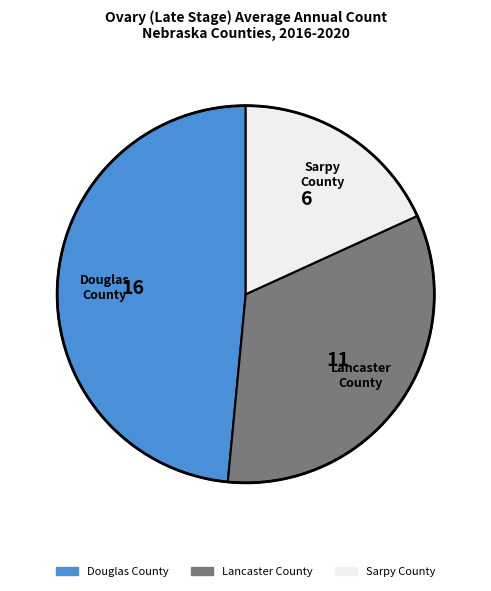

Does Douglas County account for over 50% of the chart?

No